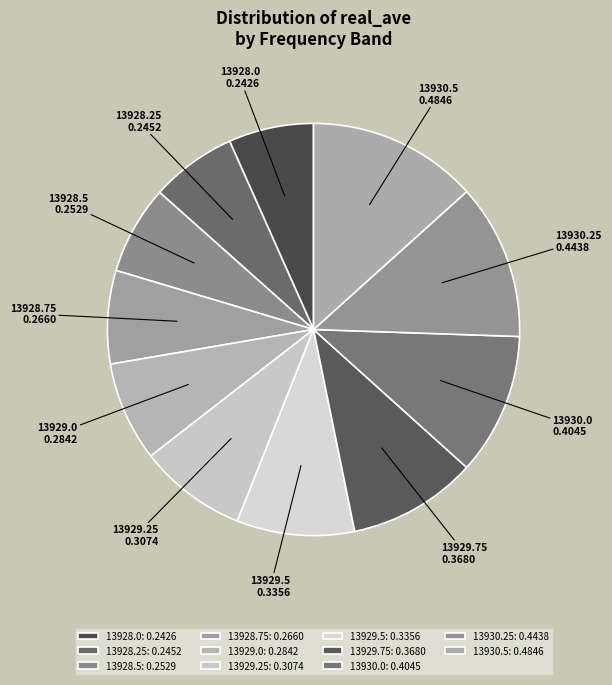

Between 13929.25 and 13930.25, which is larger?

13930.25